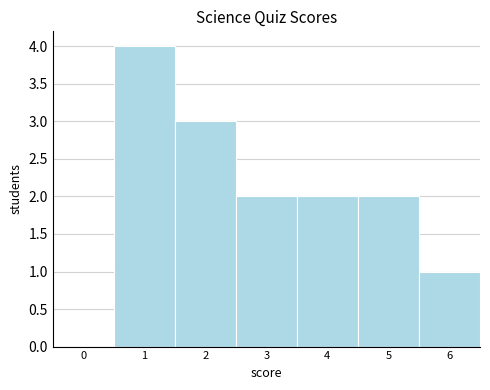

Reading left to right, list every bar in this chart as the range it spans on the x-axis followed by its height. The values are not printed on the chart, so give them approximately, as read against the axis.

0.5 to 1.5: 4
1.5 to 2.5: 3
2.5 to 3.5: 2
3.5 to 4.5: 2
4.5 to 5.5: 2
5.5 to 6.5: 1